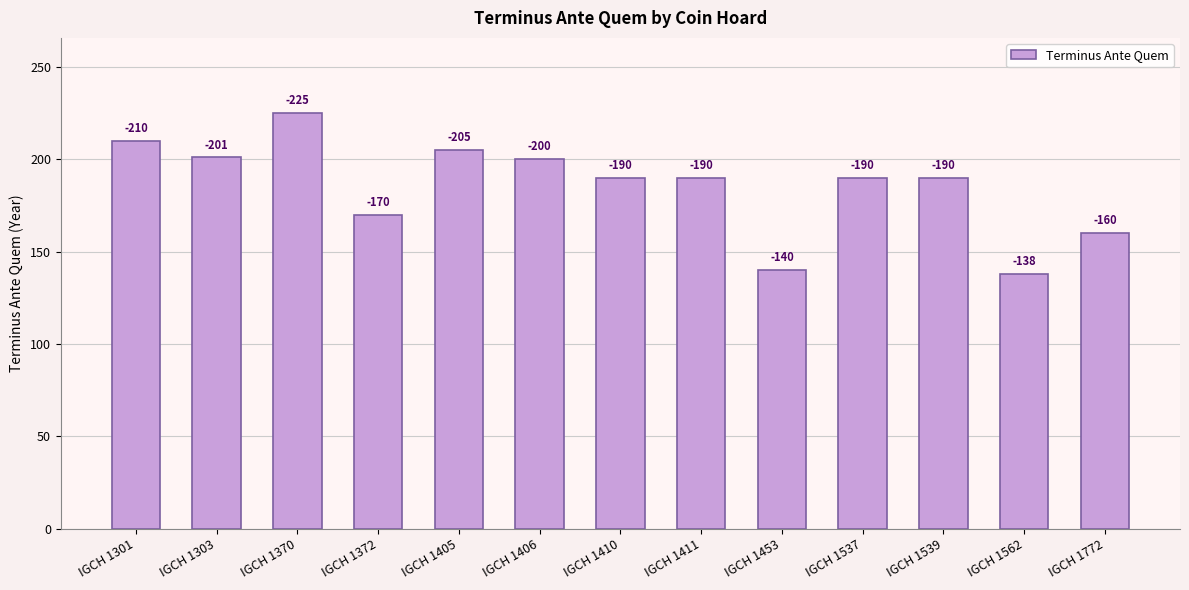

What is the difference between the maximum and minimum values?

87